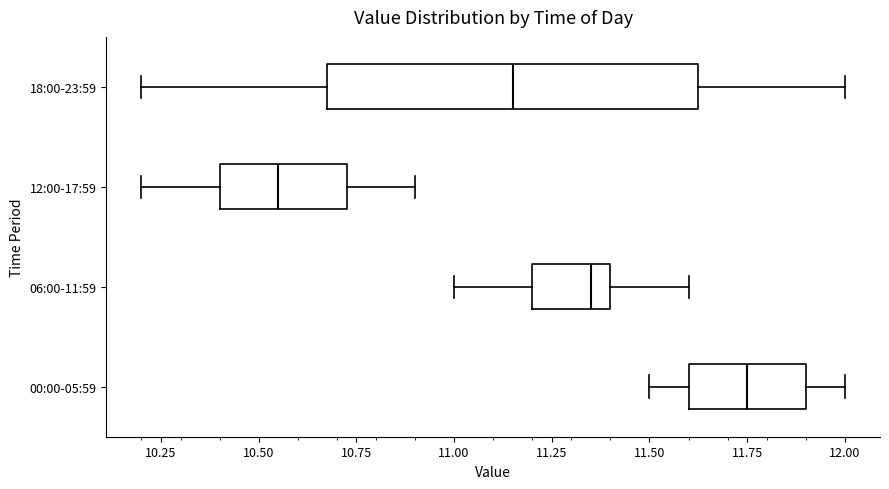

Which box has the furthest to the right median line?

00:00-05:59